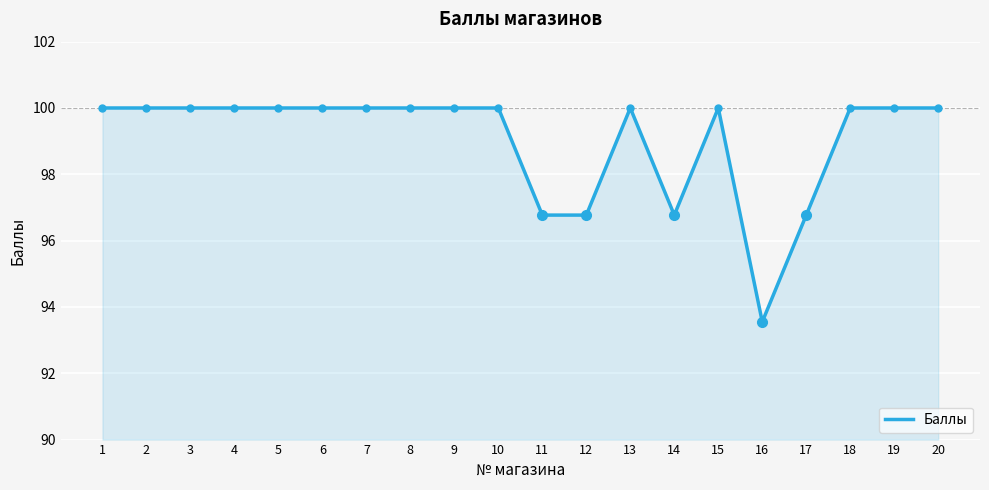

How many series are shown in this chart?

1